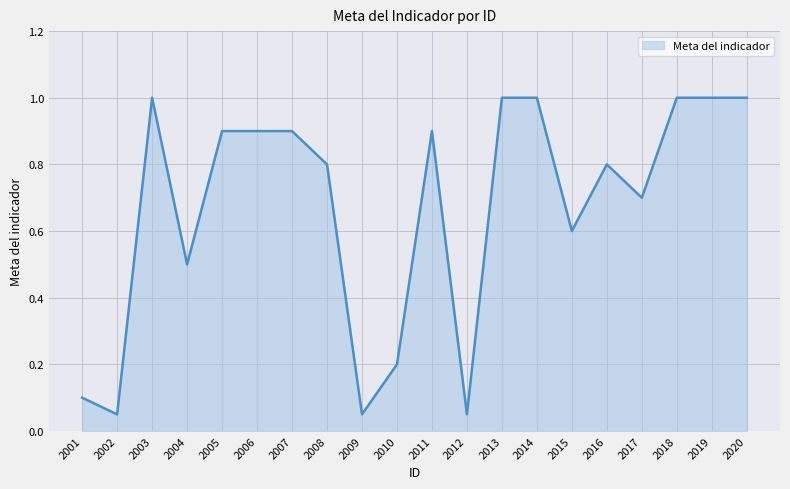

The value at 2010 is 0.2. True or false?

True